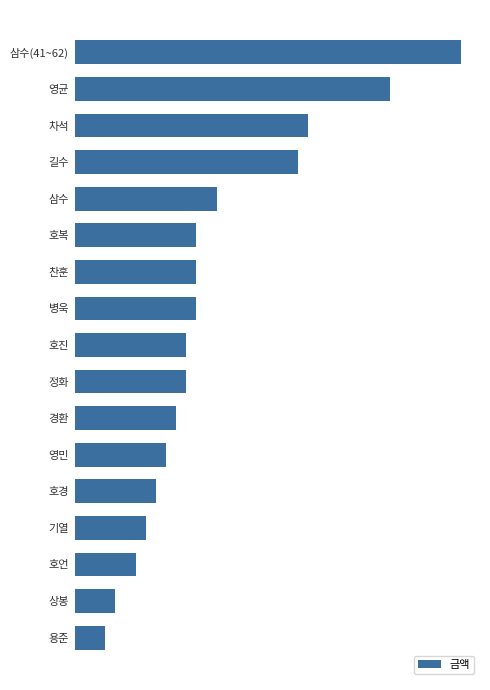

Count the number of values greater than 22.

8